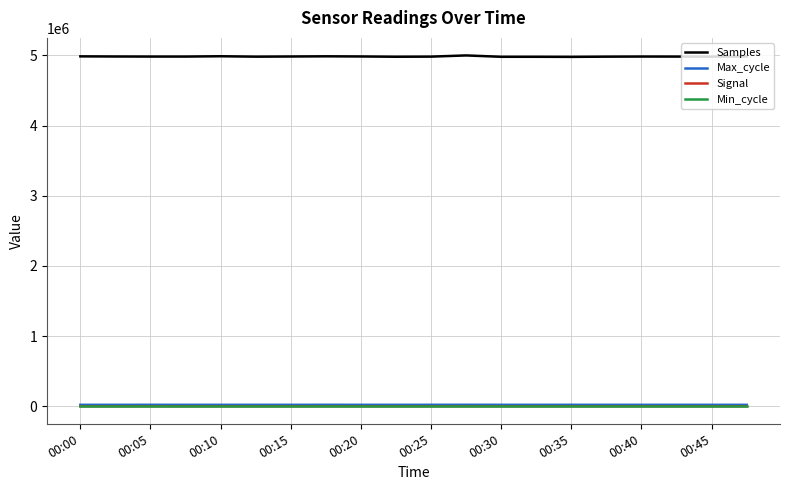

Which series has the largest range (max minus min)?

Samples